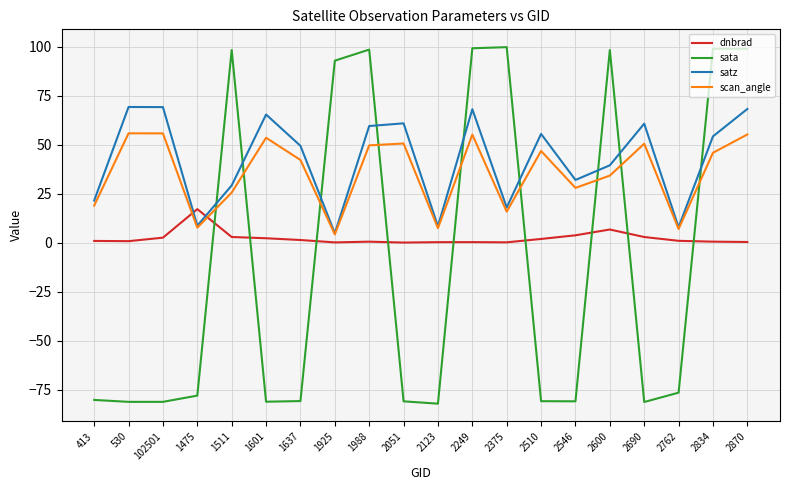

What is the greatest value displayed?

99.9